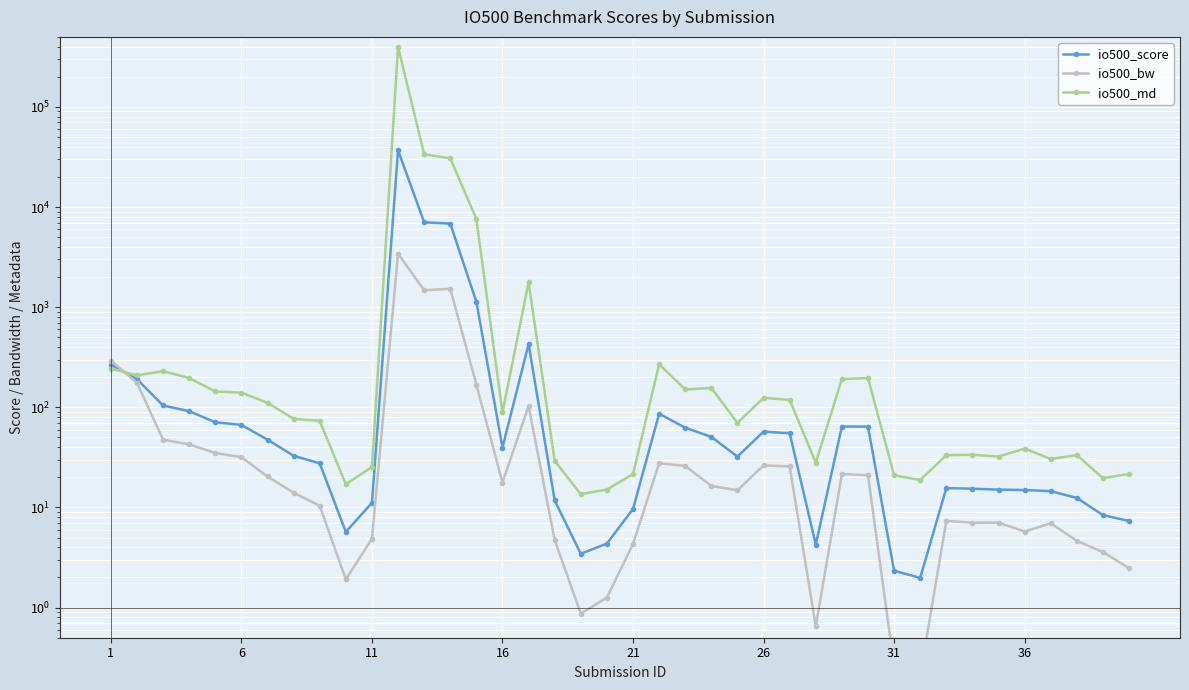

True or false: io500_bw and io500_score intersect in this chart.

True